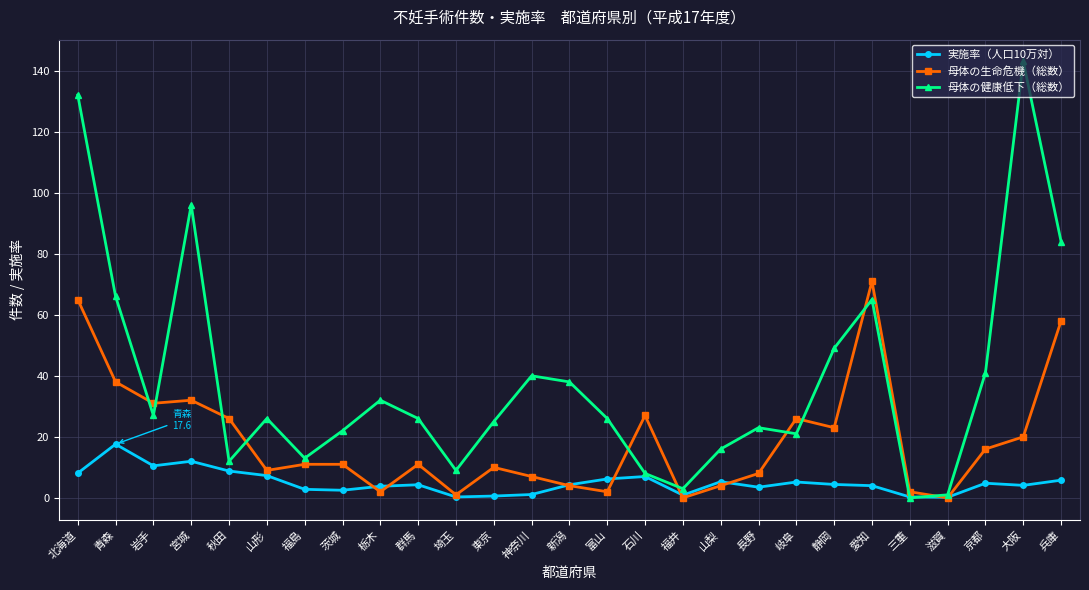

Is it true that 母体の生命危機（総数） equals 9.9 at 岐阜?

False